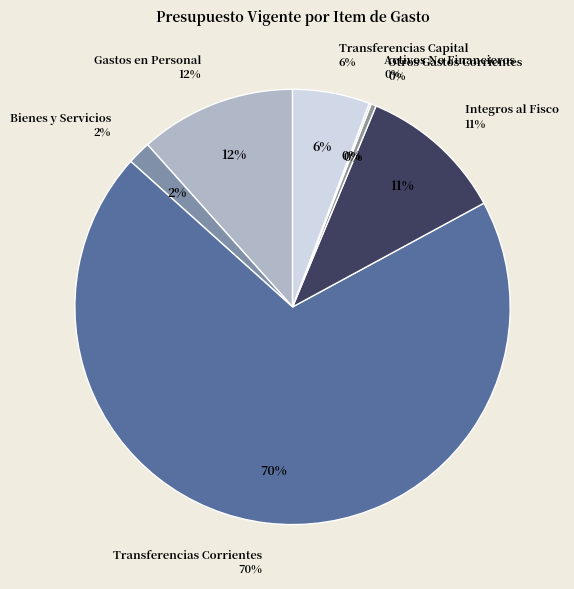

How many slices are in this pie chart?

7